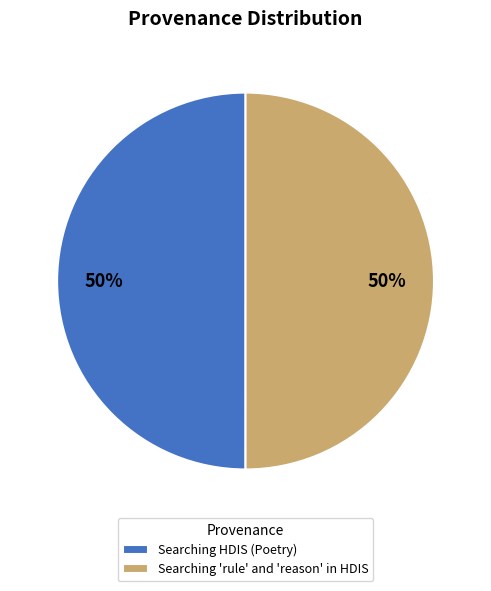

What is the ratio of the value at Searching 'rule' and 'reason' in HDIS to the value at Searching HDIS (Poetry)?

1.0